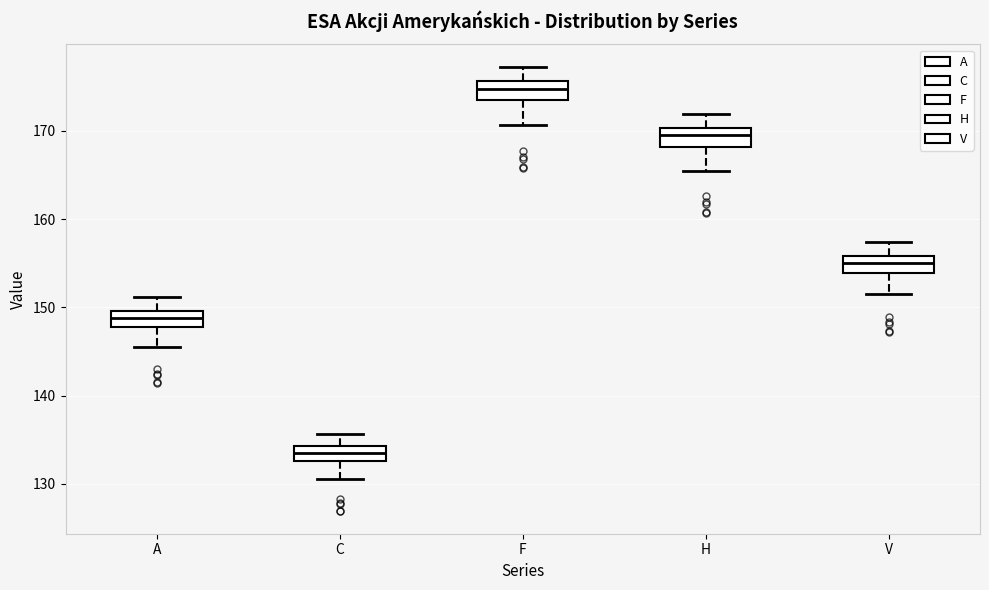

Which box has the lowest median line?

C